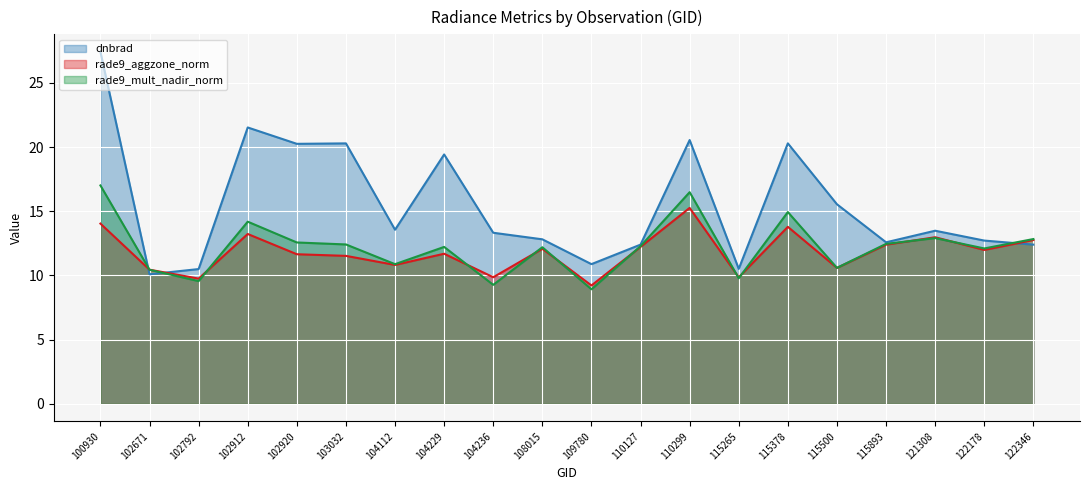

What is the difference between the maximum and second lowest values in the dnbrad series?

16.9